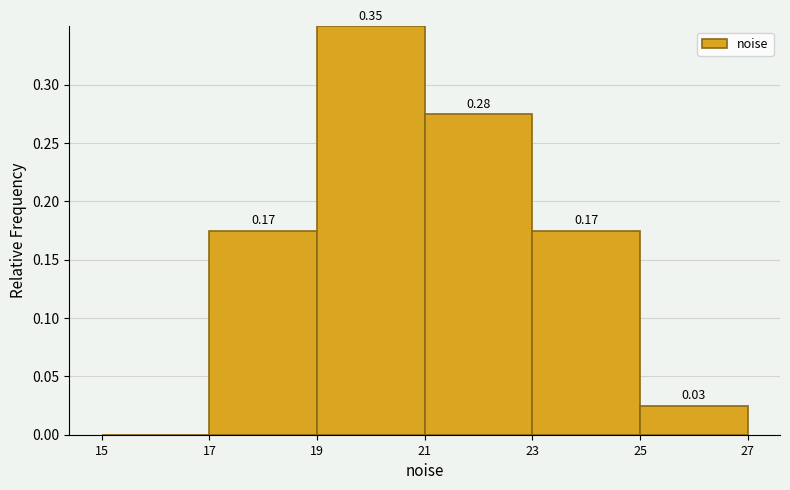

Which range on the x-axis has the tallest bar?

19 to 21